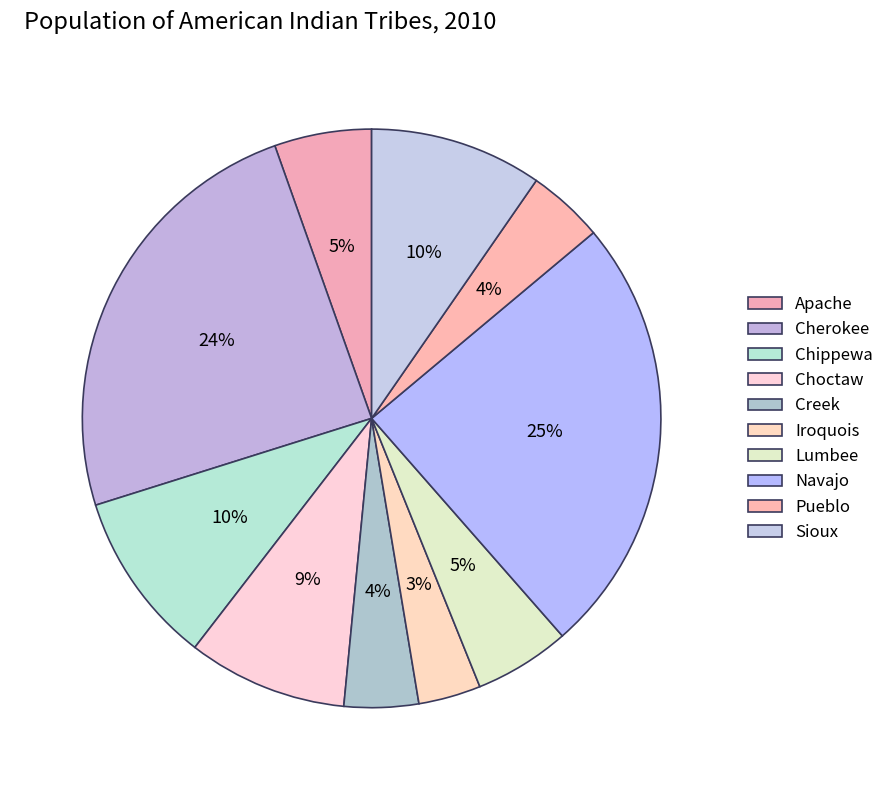

Between Chippewa and Pueblo, which is larger?

Chippewa